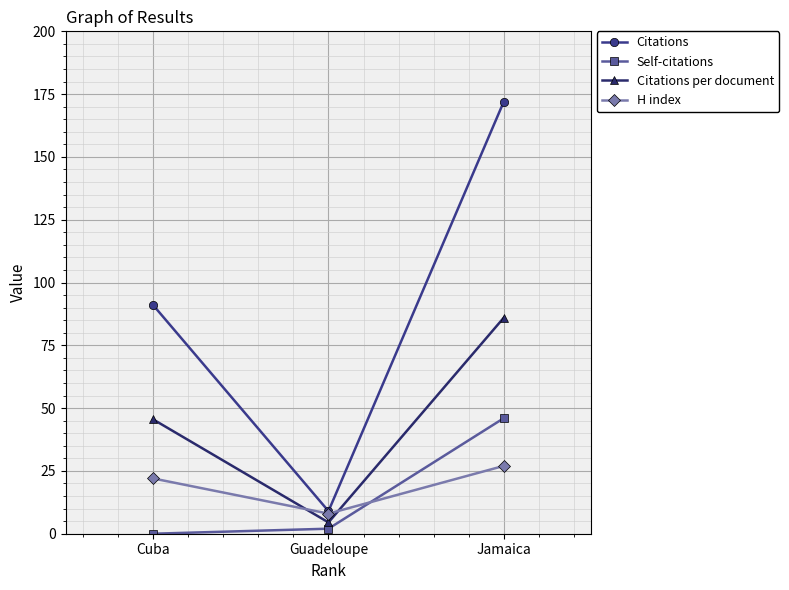

How many categories are shown in the chart?

3